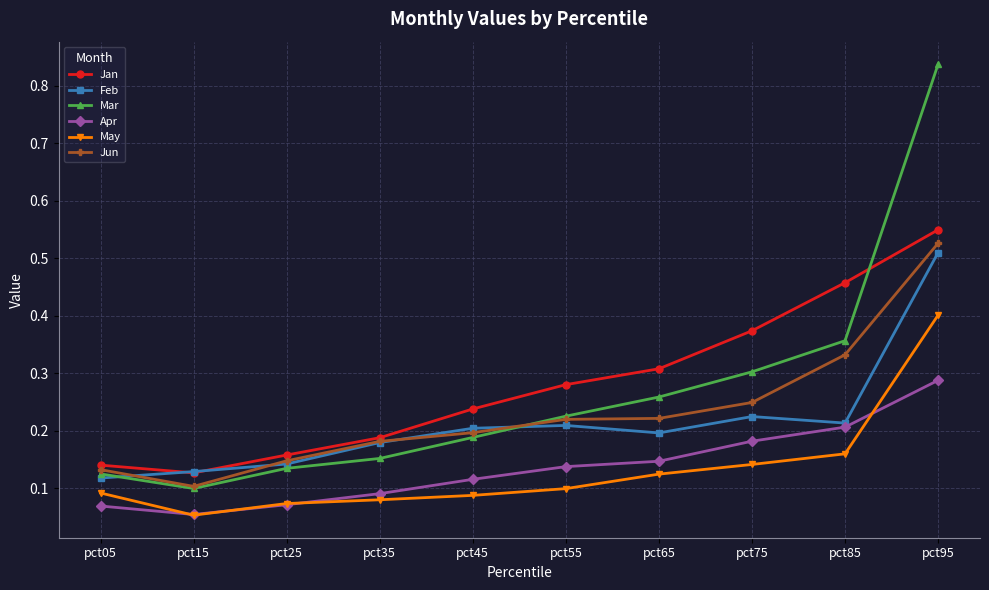

True or false: May and Jun cross at least once.

False